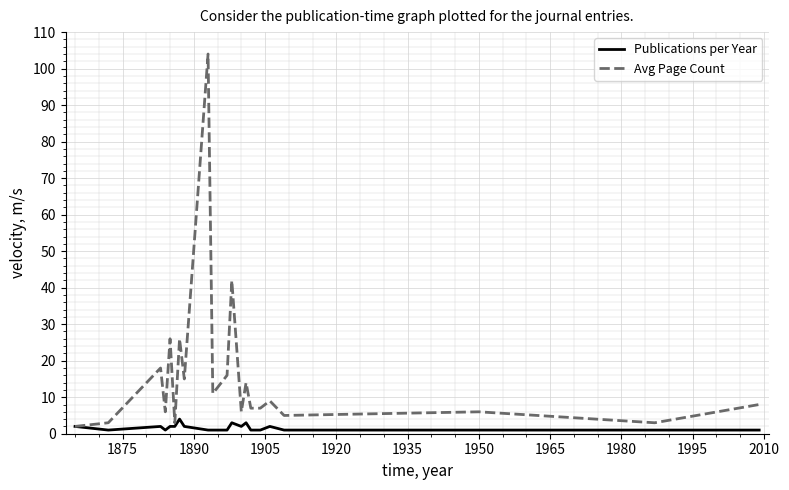

Rank the series by their average value, from lowest to highest.

Publications per Year, Avg Page Count